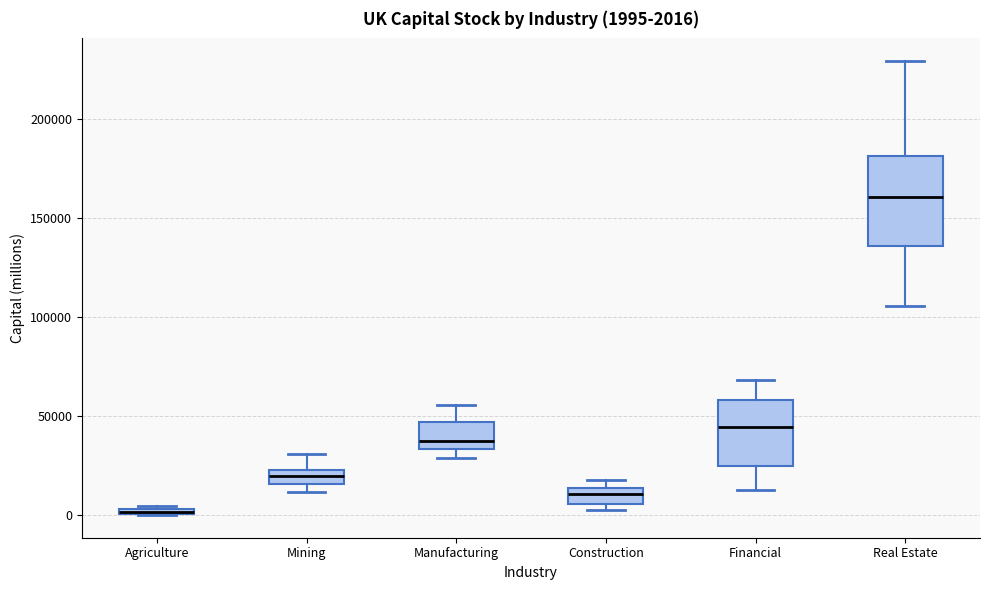

Comparing the boxes themselves (not the whiskers), which one is the tallest?

Real Estate